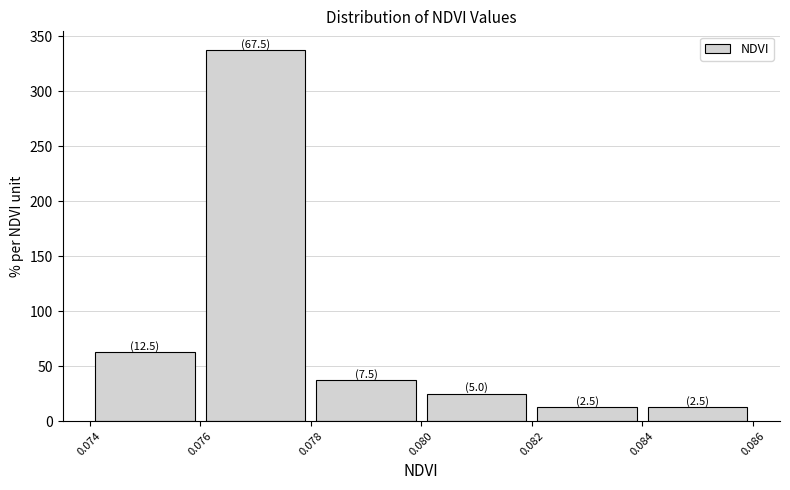

Over which range of the x-axis is the bar tallest?

0.076 to 0.078